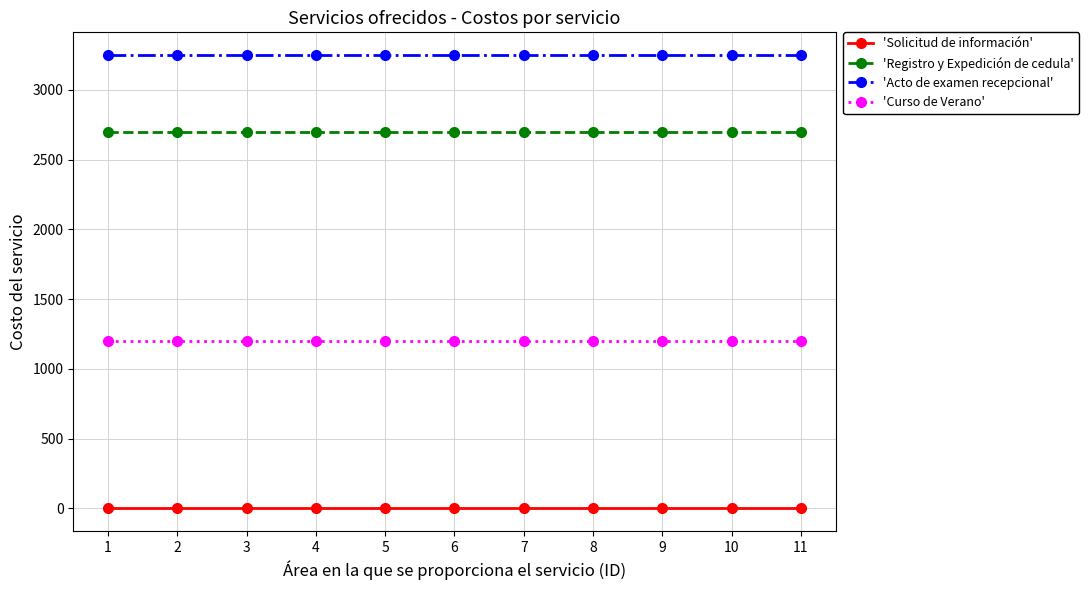

Is the value of 'Acto de examen recepcional' at 5 greater than the value of 'Registro y Expedición de cedula' at 4?

Yes